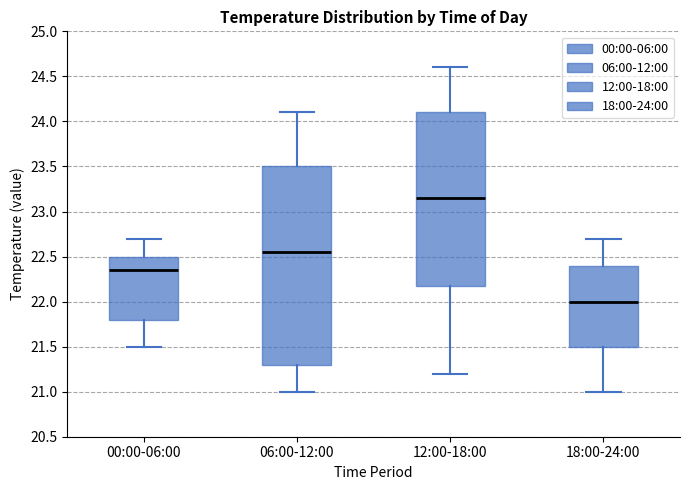

Reading left to right, transcribe this box plot: for each box, give where its median line is, the range the box spans, and where its two whiskers end, as read against the y-axis. The values are not printed on the chart, so give them approximately, as read against the axis.

00:00-06:00: median 22.35, box 21.80 to 22.50, whiskers 21.50 to 22.70
06:00-12:00: median 22.55, box 21.30 to 23.50, whiskers 21.00 to 24.10
12:00-18:00: median 23.15, box 22.20 to 24.10, whiskers 21.20 to 24.60
18:00-24:00: median 22.00, box 21.50 to 22.40, whiskers 21.00 to 22.70